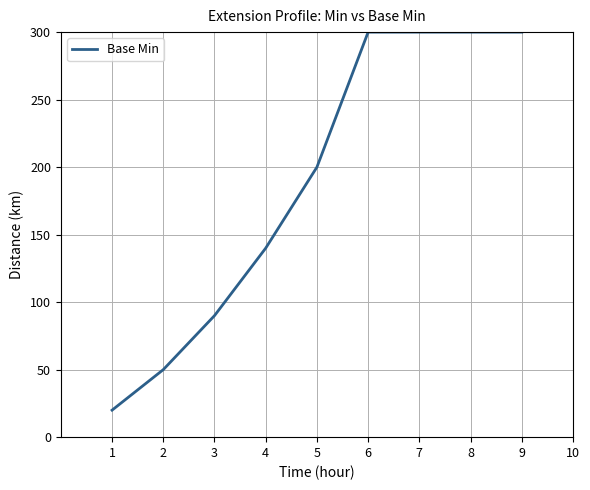

What is the approximate value at 2?

50